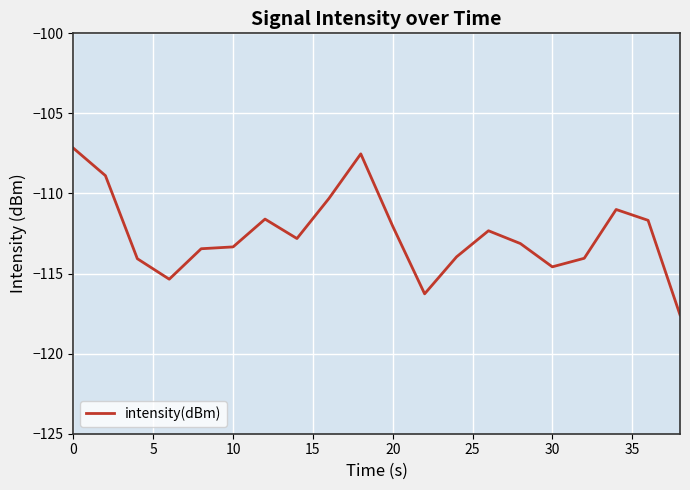

What is the difference between the maximum and minimum values?

10.4